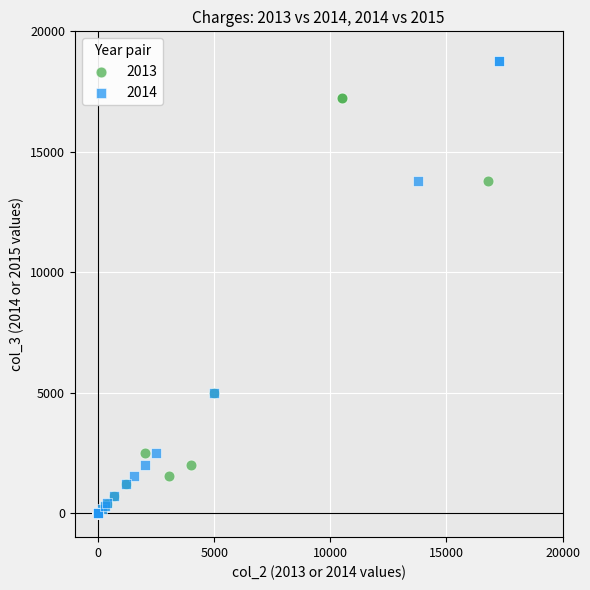

Which series has the widest spread of Y values?

2014